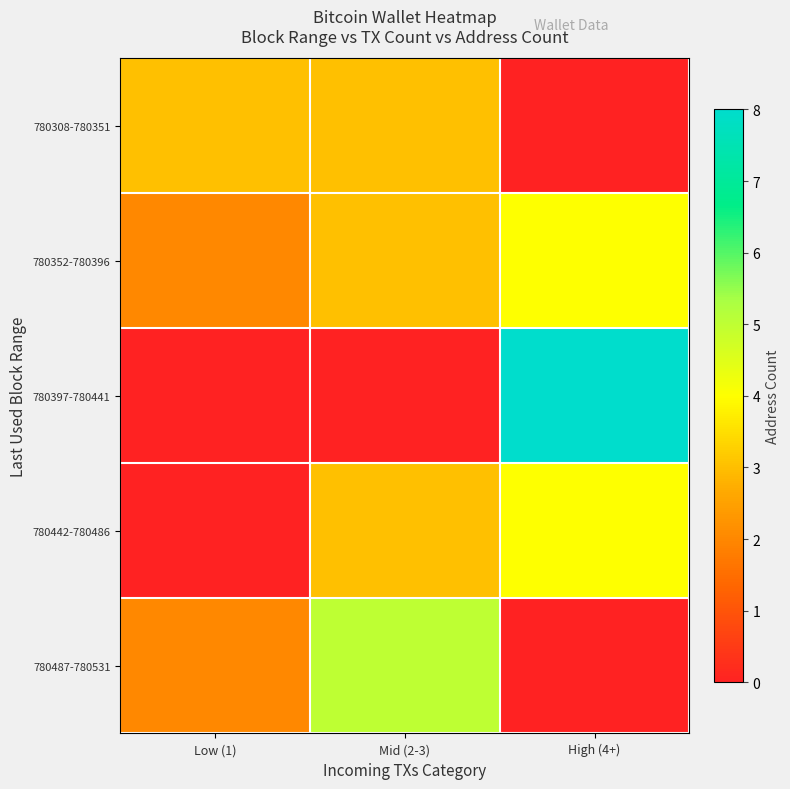

Reading left to right, list all the values displayed in this chart.

780308-780351: Low (1)=3	Mid (2-3)=3	High (4+)=0
780352-780396: Low (1)=2	Mid (2-3)=3	High (4+)=4
780397-780441: Low (1)=0	Mid (2-3)=0	High (4+)=8
780442-780486: Low (1)=0	Mid (2-3)=3	High (4+)=4
780487-780531: Low (1)=2	Mid (2-3)=5	High (4+)=0